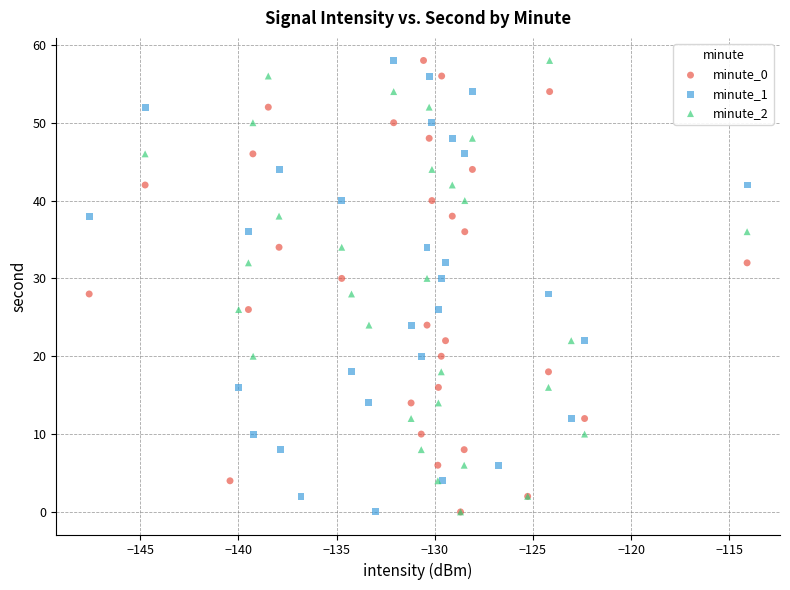

What are all the series names shown in the legend?

minute_0, minute_1, minute_2